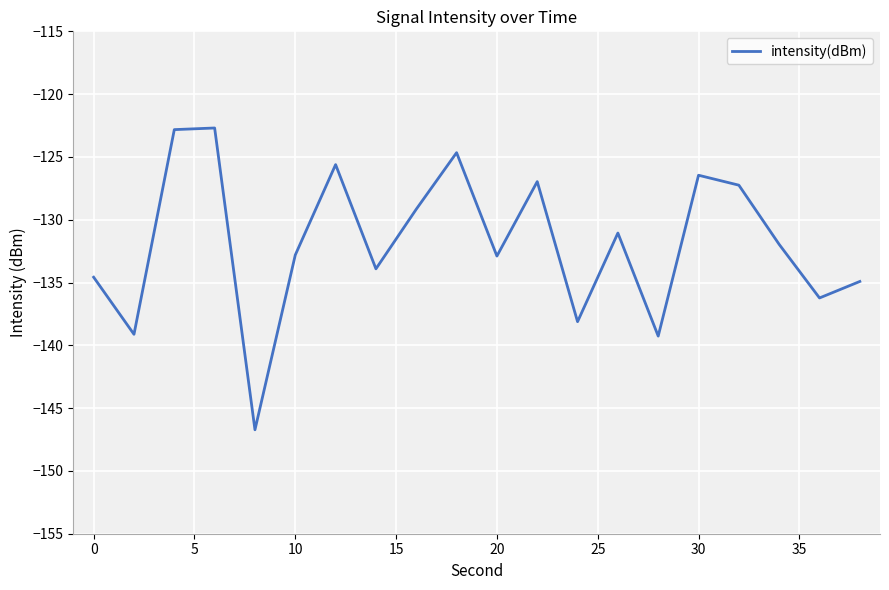

What is the difference between the maximum and minimum values?

24.0